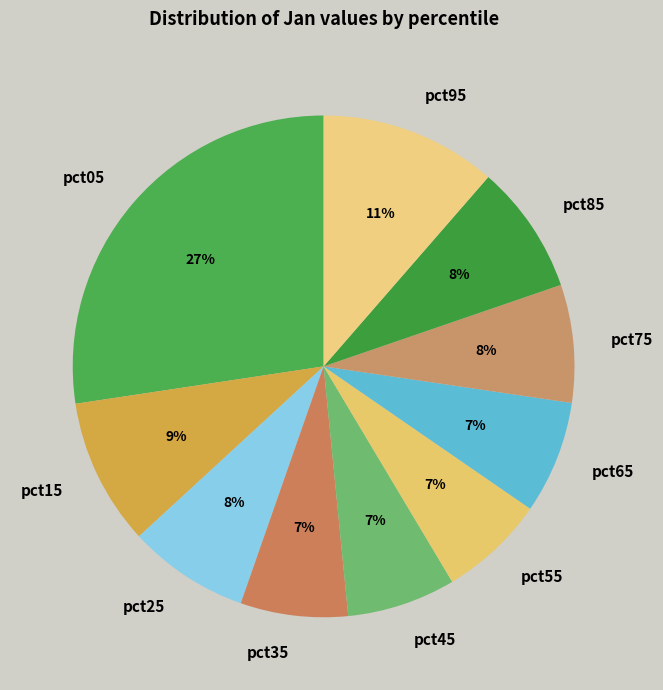

To the nearest percent, what is the average slice percentage?

10%